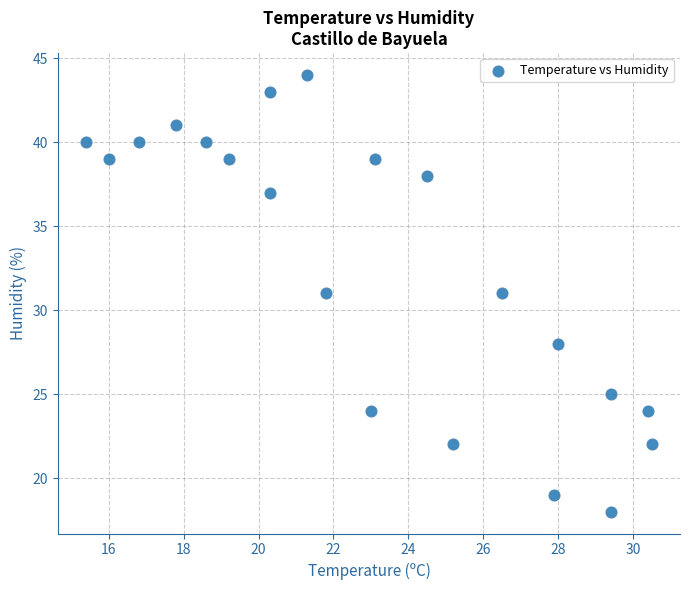

What is the range of Y values (max minus min)?

26